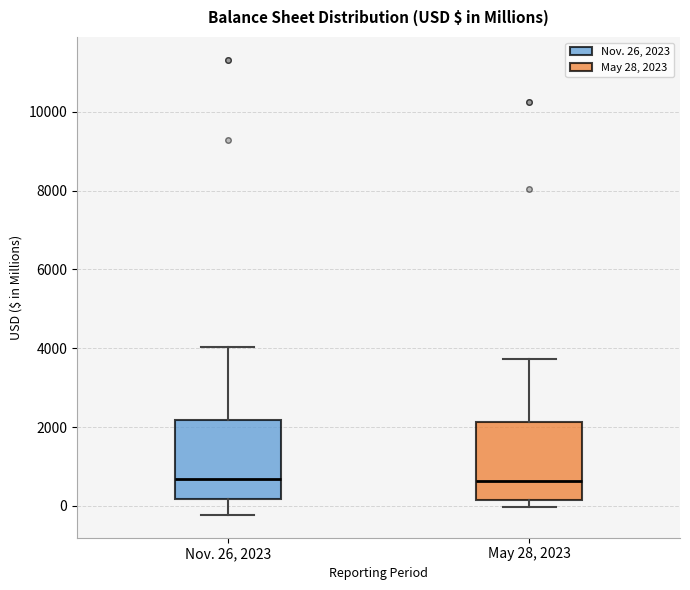

Reading left to right, read every box against the y-axis: the position of its median line, the range the box covers, and the ends of its whiskers. The values are not printed on the chart, so give them approximately, as read against the axis.

Nov. 26, 2023: median 600, box 200 to 2200, whiskers -200 to 4000
May 28, 2023: median 600, box 200 to 2200, whiskers 0 to 3800